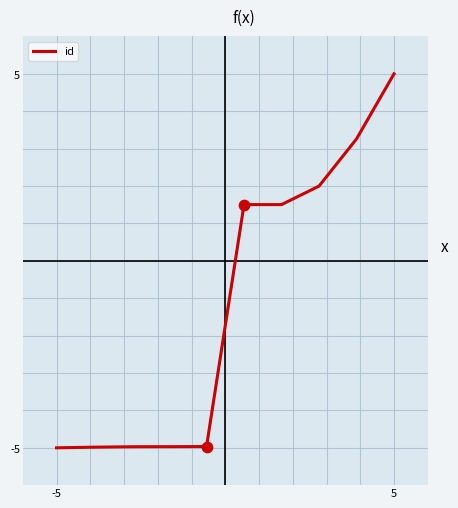

What is the smallest value displayed?

-5.0